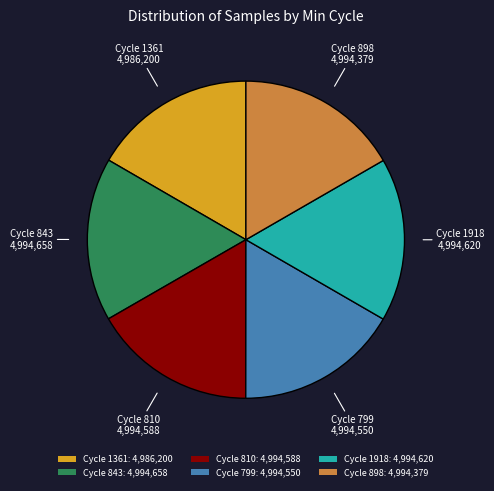

Combined, do Cycle 898: 4,994,379 and Cycle 843: 4,994,658 account for over 50%?

No